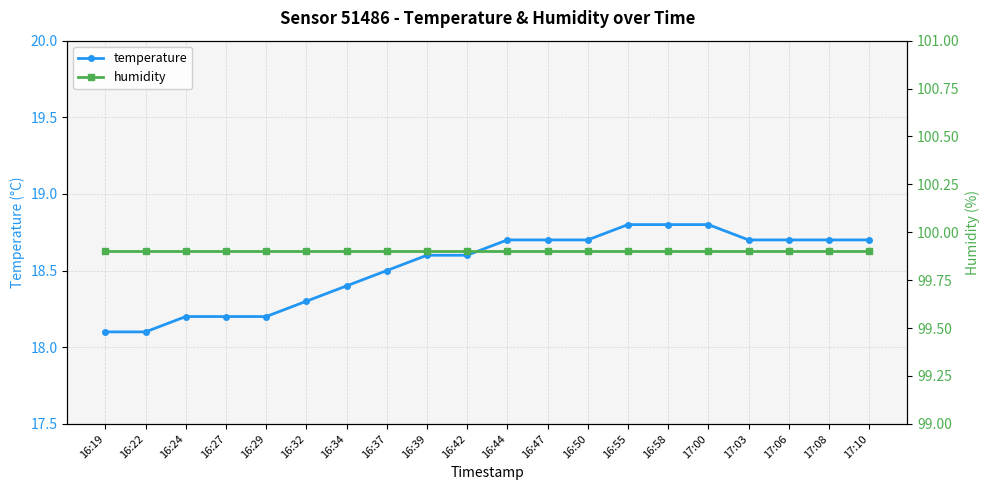

What is the difference between the second highest and second lowest values in the temperature series?

0.7